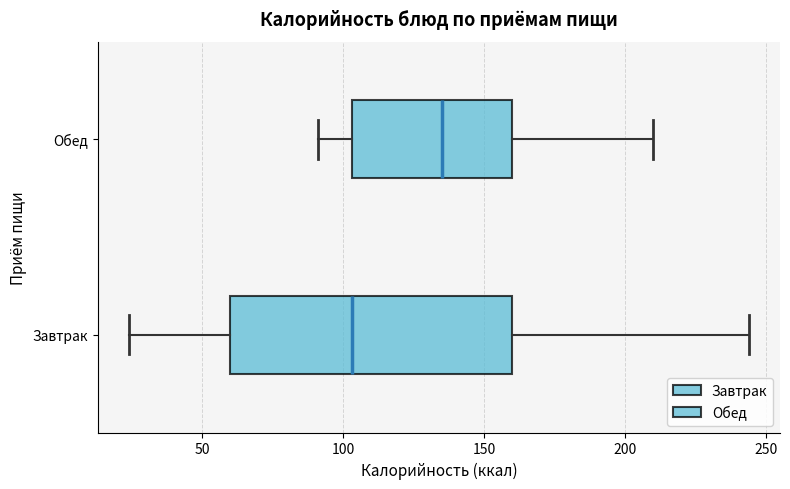

Which box's median line is the furthest to the left?

Завтрак